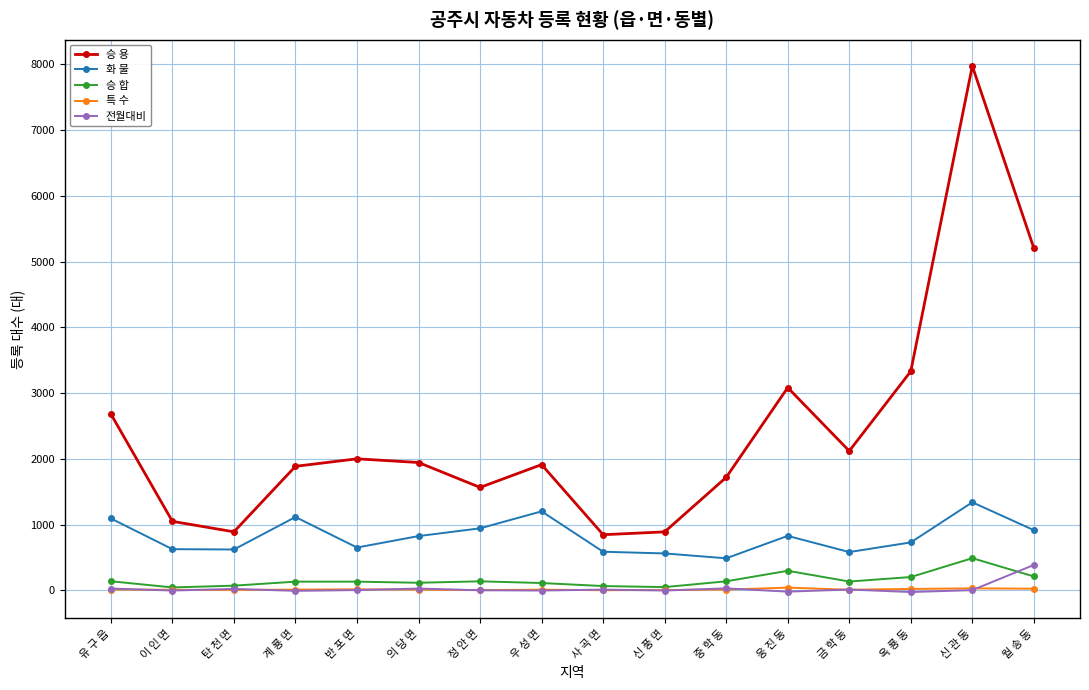

Which series changed the most between 옥 룡 동 and 월 송 동?

승 용